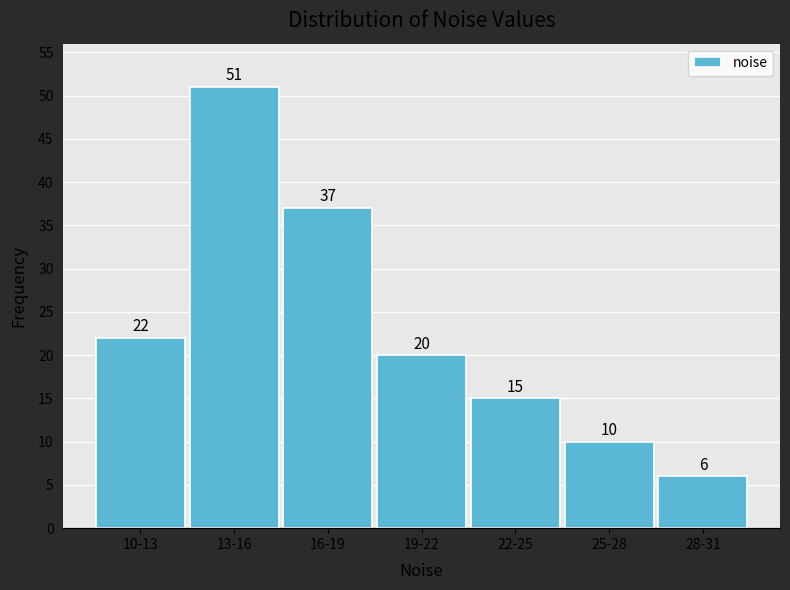

Reading left to right, transcribe all the data shown in this chart.

10-13=22	13-16=51	16-19=37	19-22=20	22-25=15	25-28=10	28-31=6